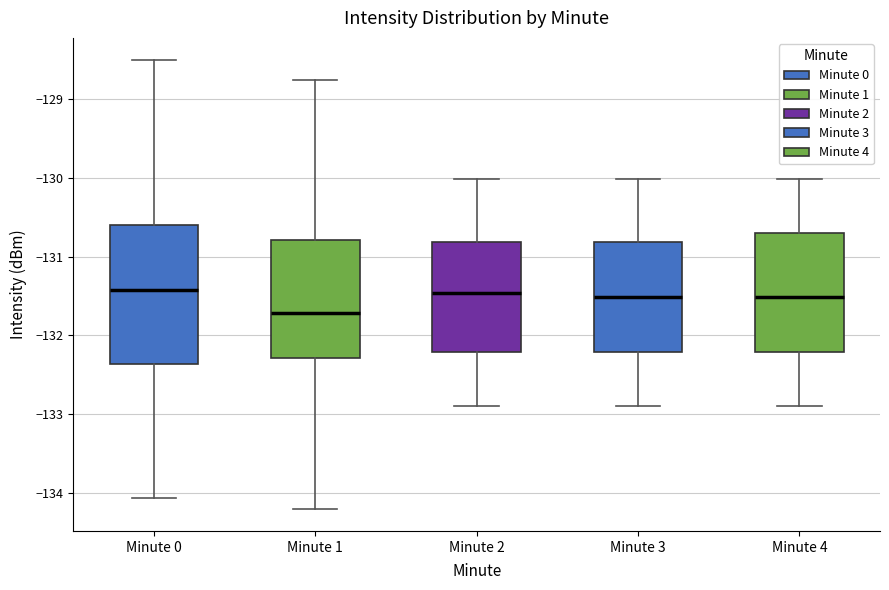

Which box is the tallest, from its lower edge to its upper edge?

Minute 0